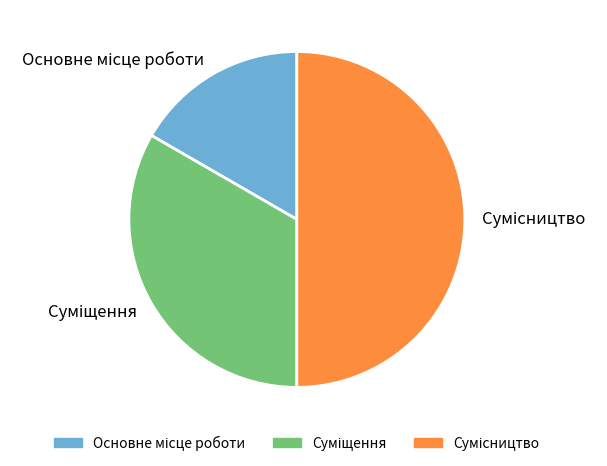

Count the number of slices in the pie.

3